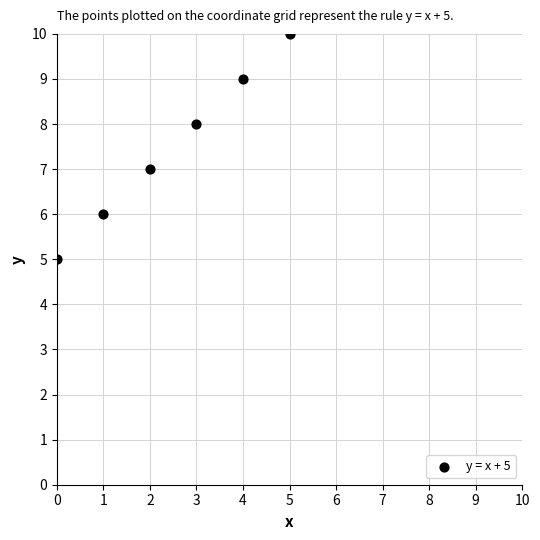

What is the average Y value?

8